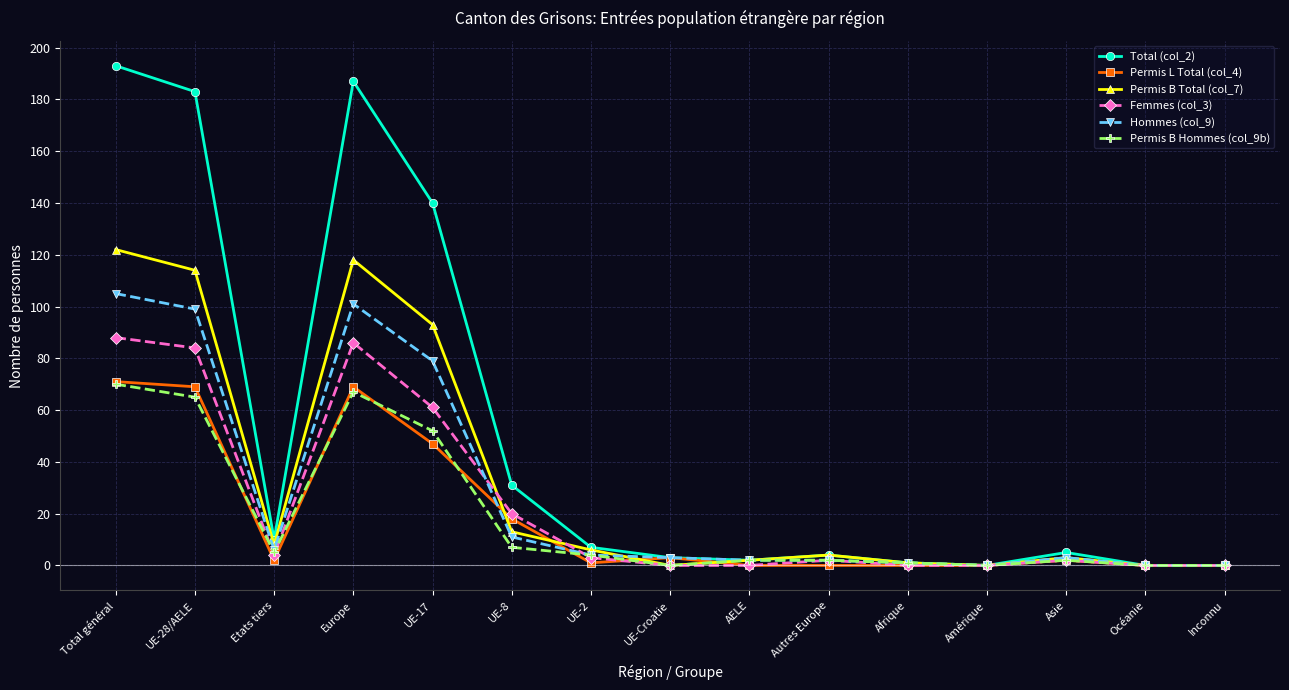

Is the value of Femmes (col_3) at Total général greater than the value of Hommes (col_9) at UE-17?

Yes